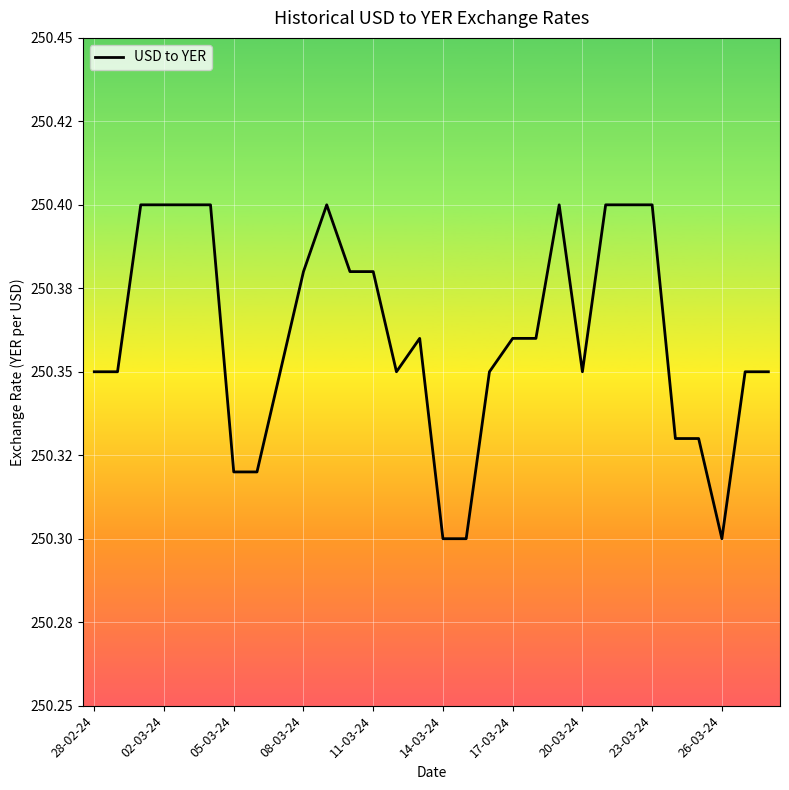

How many interior local peaks (higher than both neighbors) does the data have?

3